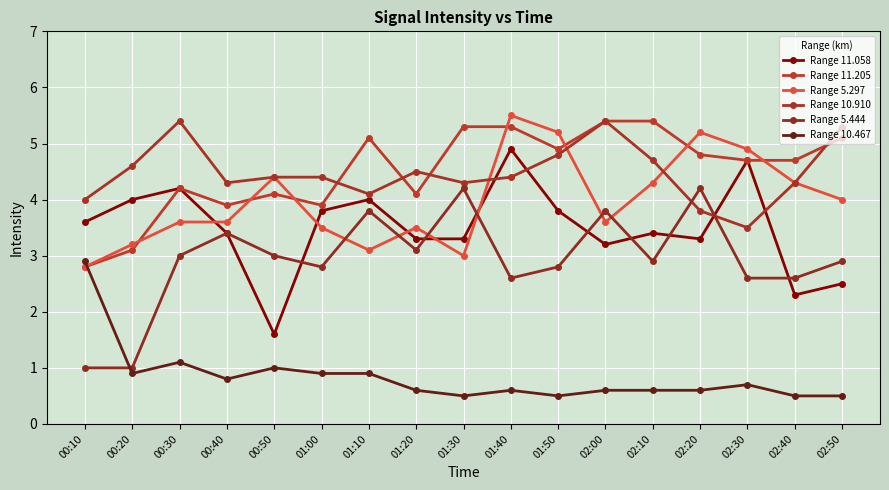

What is the minimum value shown in the chart?

0.5